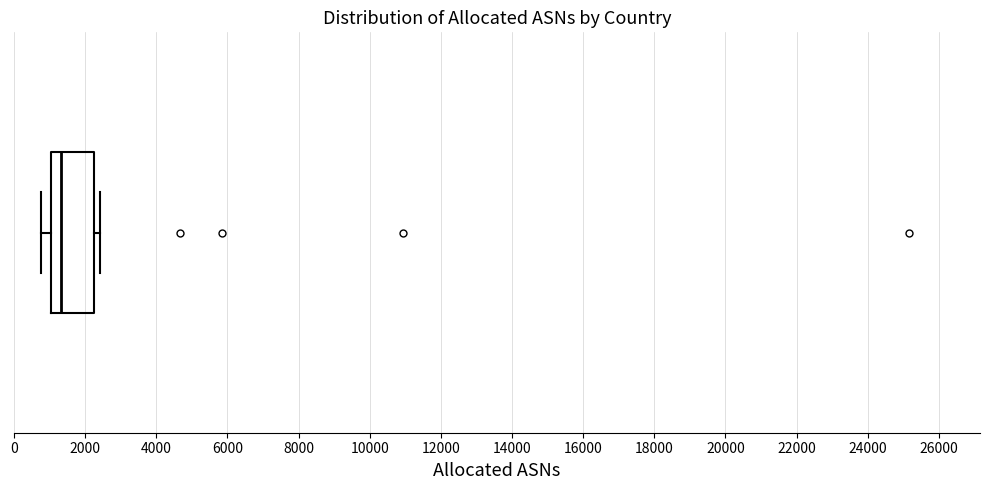

Where does the left whisker of the box end on the x-axis? The values are not printed on the chart, so give them approximately, as read against the axis.

800